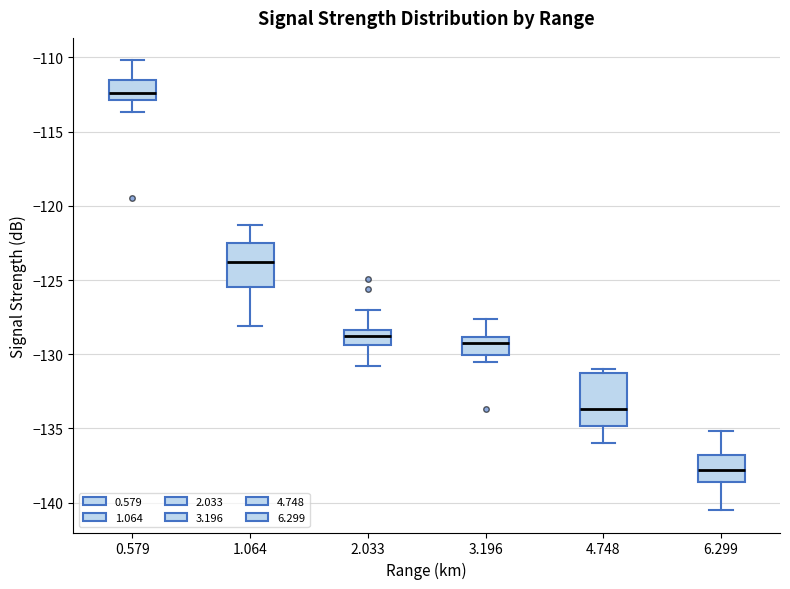

Reading left to right, transcribe this box plot: for each box, give where its median line is, the range the box spans, and where its two whiskers end, as read against the y-axis. The values are not printed on the chart, so give them approximately, as read against the axis.

0.579: median -112.5, box -113.0 to -111.5, whiskers -113.5 to -110.0
1.064: median -124.0, box -125.5 to -122.5, whiskers -128.0 to -121.5
2.033: median -129.0, box -129.5 to -128.5, whiskers -131.0 to -127.0
3.196: median -129.0 (just below the box's upper edge), box -130.0 to -129.0, whiskers -130.5 to -127.5
4.748: median -133.5, box -135.0 to -131.5, whiskers -136.0 to -131.0
6.299: median -138.0, box -138.5 to -137.0, whiskers -140.5 to -135.0